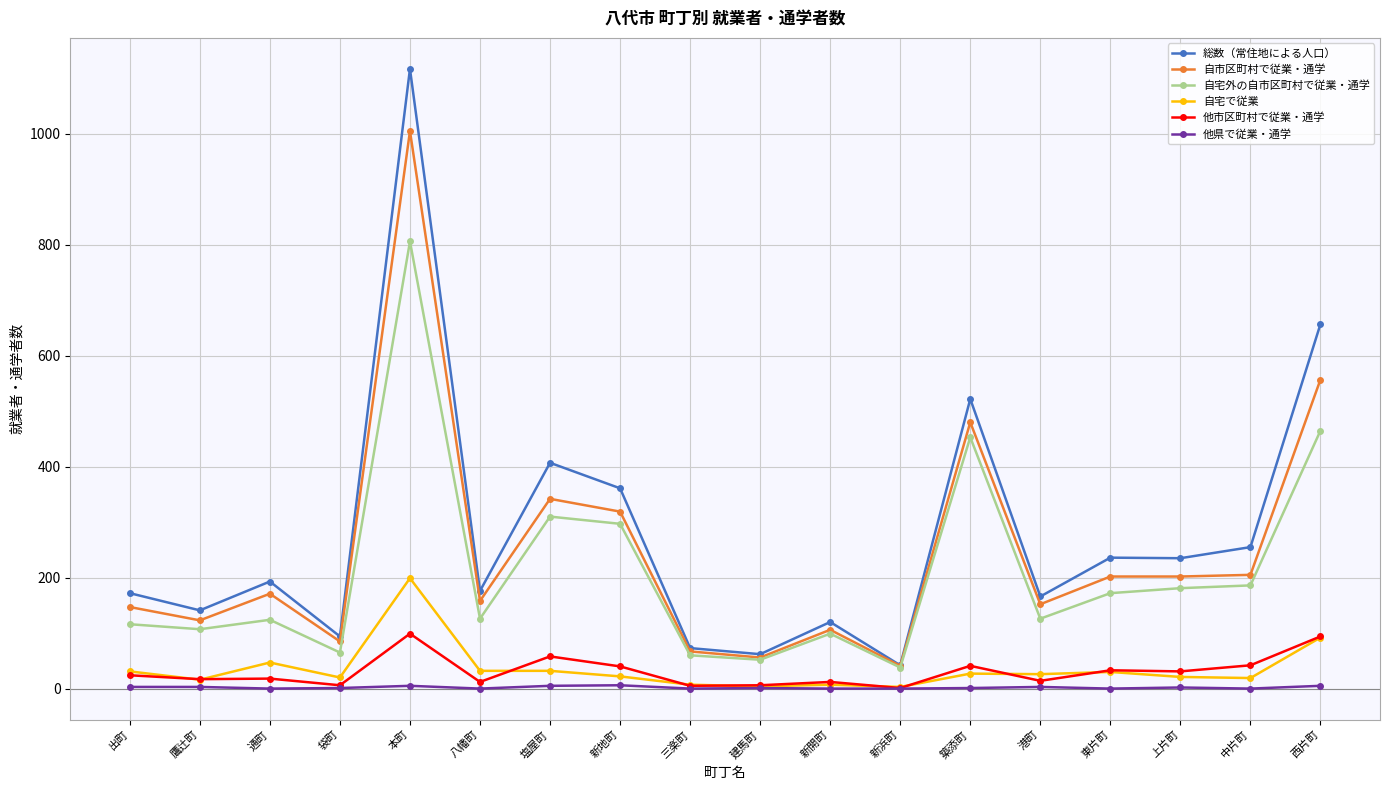

What is the sum of the 自市区町村で従業・通学 values at 袋町 and 出町?

232